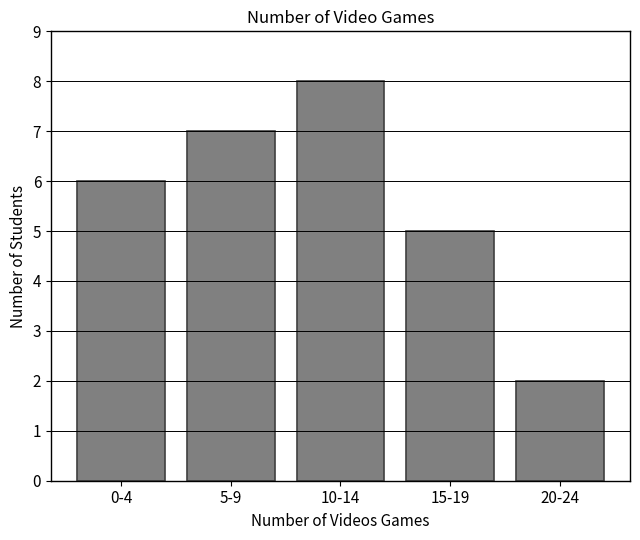

Reading right to left, transcribe all the data shown in this chart.

2	5	8	7	6